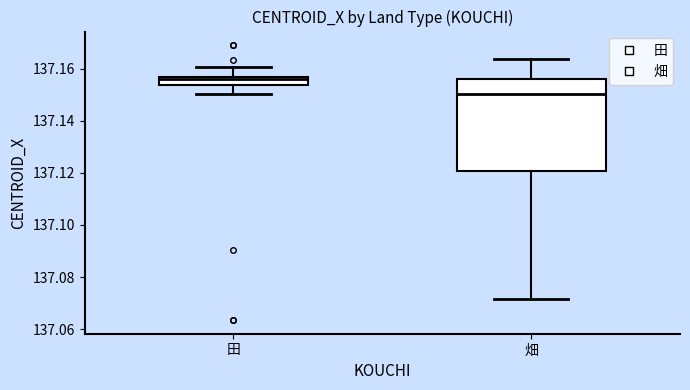

Where is the lower edge of the box for 田 on the y-axis? The values are not printed on the chart, so give them approximately, as read against the axis.

137.154